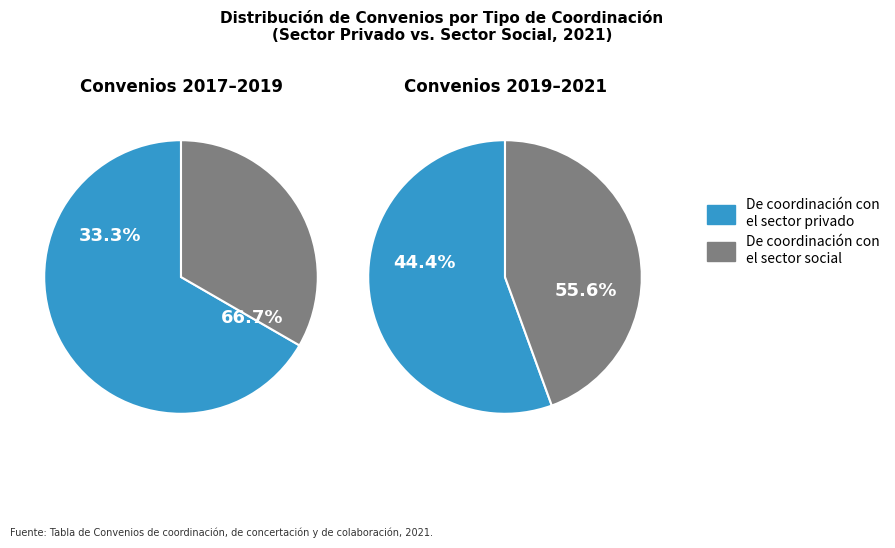

Count the number of slices in the pie.

2